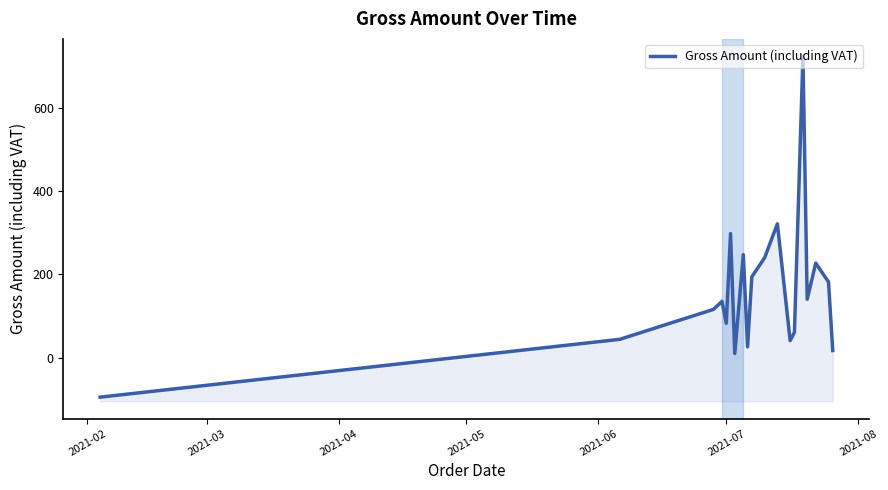

Is it true that the value at 12 is 13.8?

False